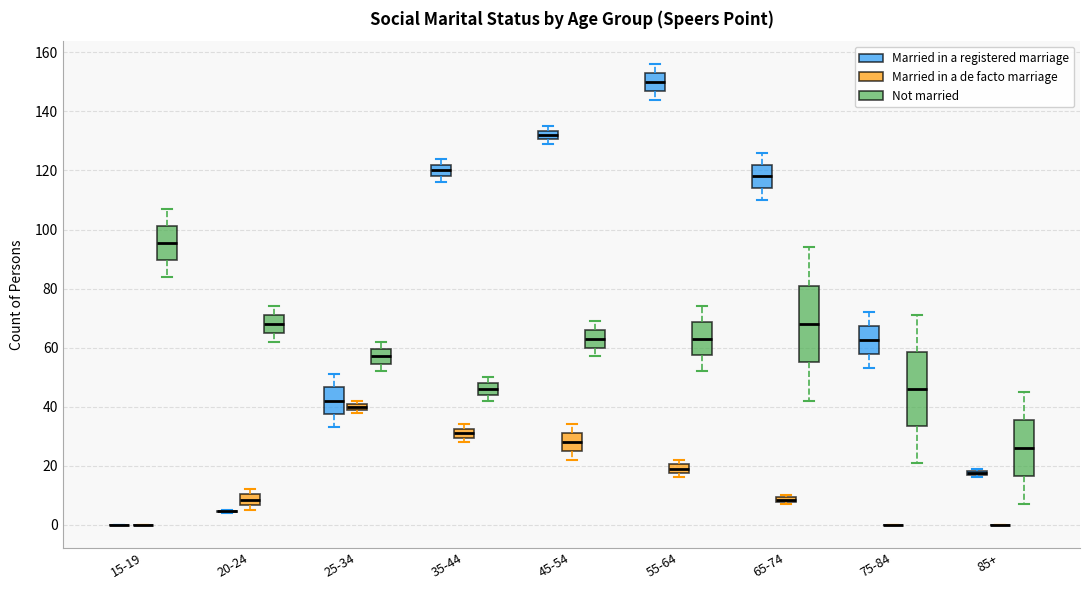

Where does the median line of the box for 75-84 (Not married) sit on the y-axis? The values are not printed on the chart, so give them approximately, as read against the axis.

46